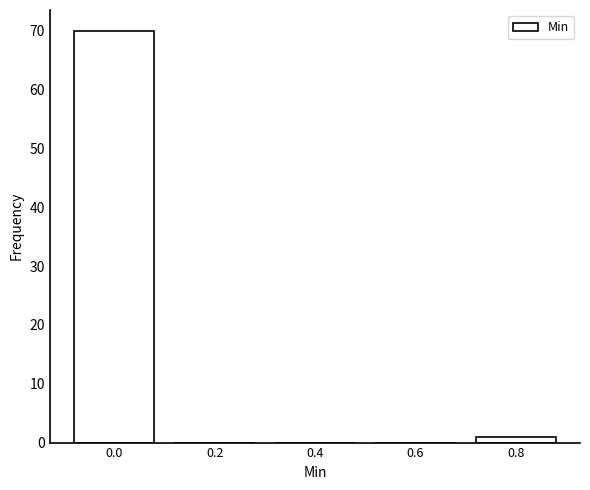

Reading left to right, what are all the values shown in this chart?

0.0=70	0.2=0	0.4=0	0.6=0	0.8=1